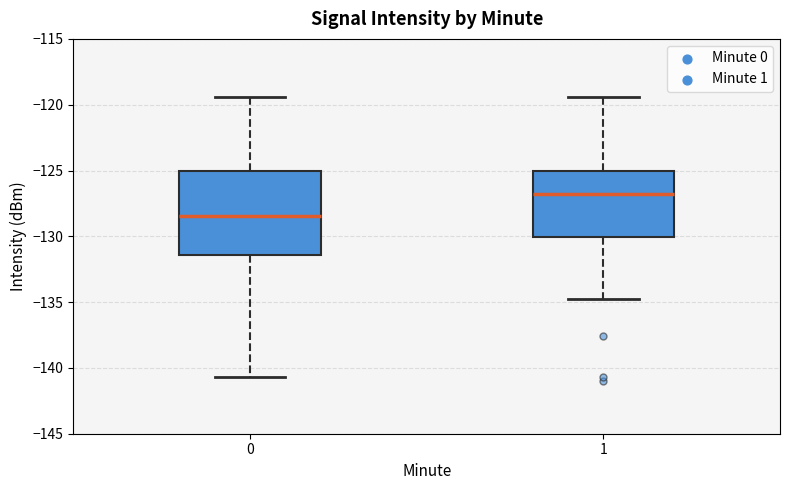

Where is the upper edge of the box at x = 1 on the y-axis? The values are not printed on the chart, so give them approximately, as read against the axis.

-125.0